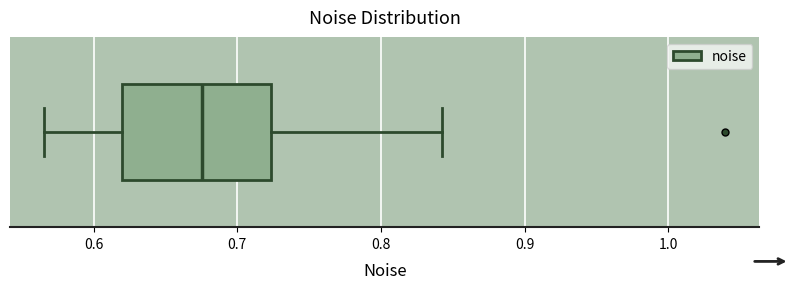

Where is the left edge of the box on the x-axis? The values are not printed on the chart, so give them approximately, as read against the axis.

0.62